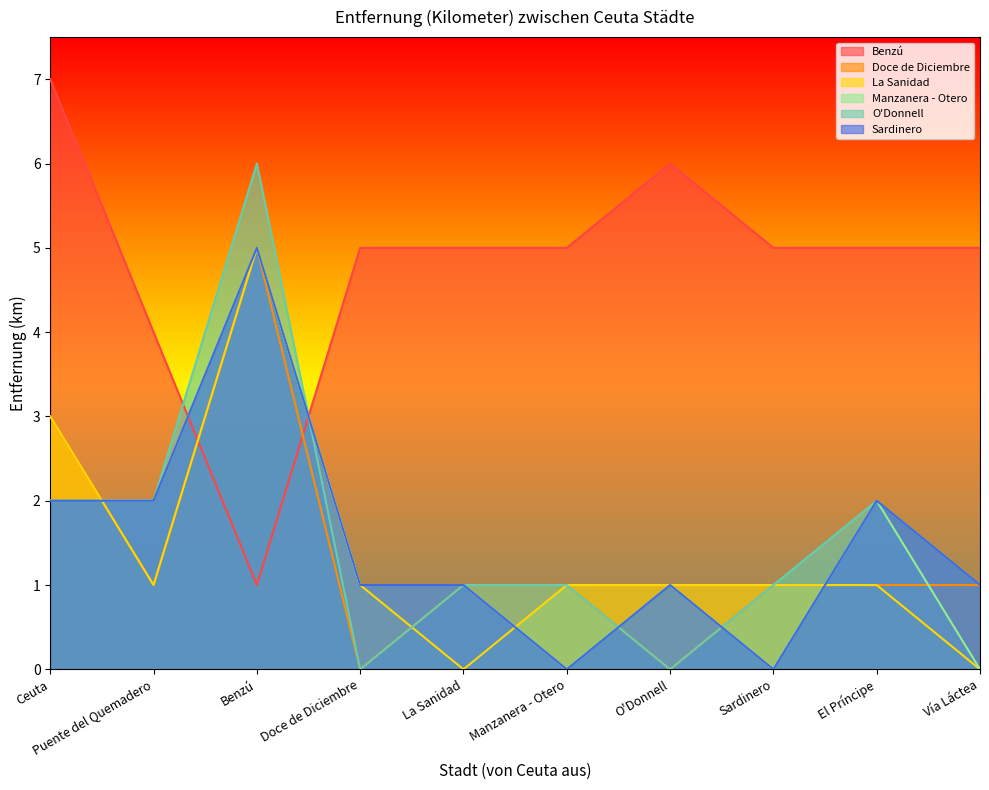

What are all the series names shown in the legend?

Benzú, Doce de Diciembre, La Sanidad, Manzanera - Otero, O'Donnell, Sardinero